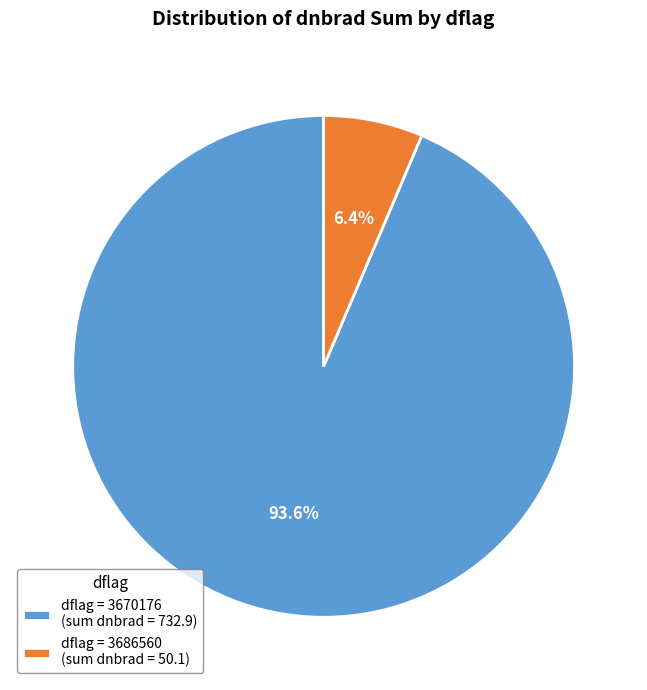

Does any single category account for the majority?

Yes